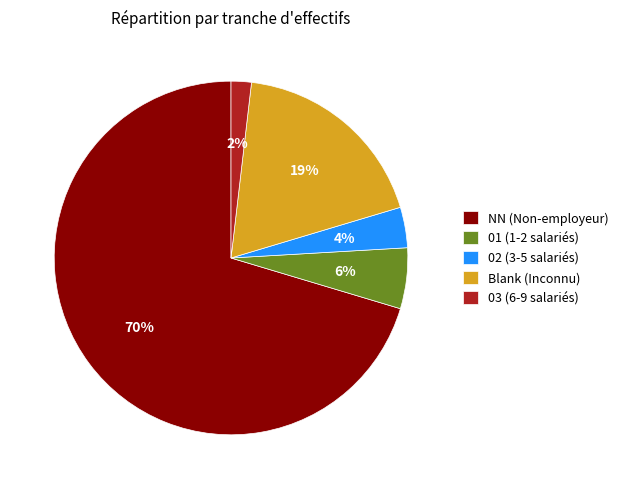

Between 03 (6-9 salariés) and 01 (1-2 salariés), which is larger?

01 (1-2 salariés)